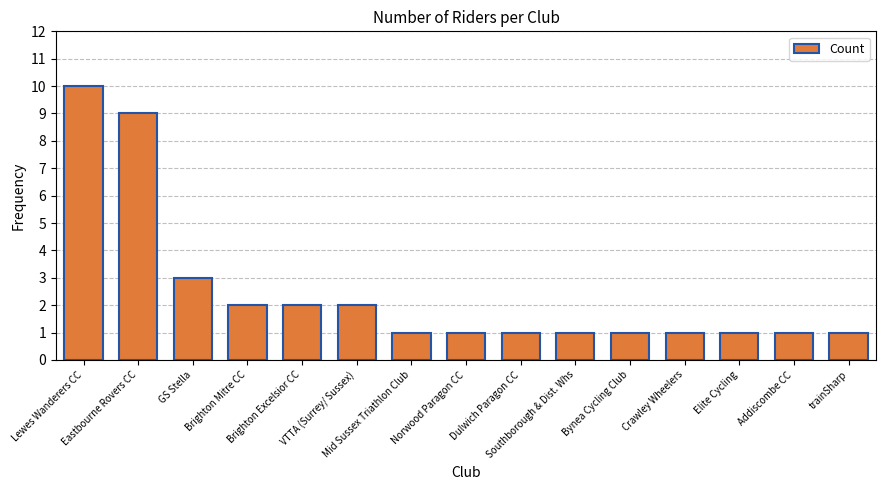

At which category does the chart reach its peak across all series?

Lewes Wanderers CC